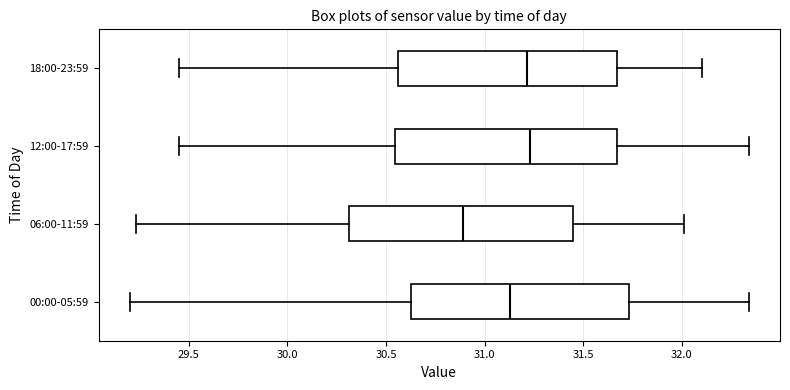

Where is the left edge of the box for 00:00-05:59 on the x-axis? The values are not printed on the chart, so give them approximately, as read against the axis.

30.65